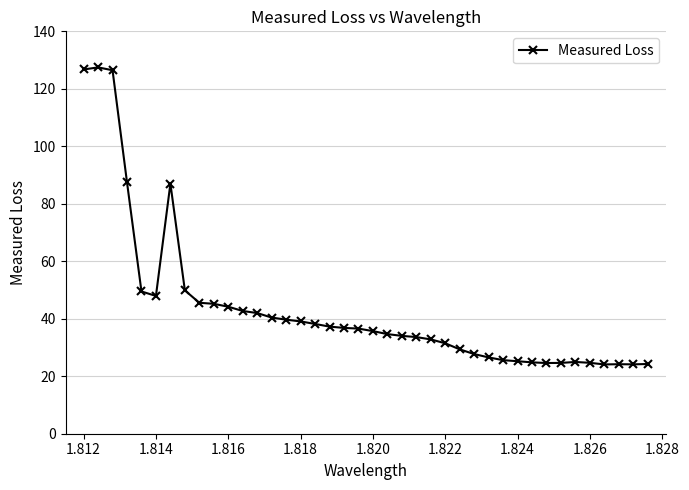

What is the sum of all values?

1747.2